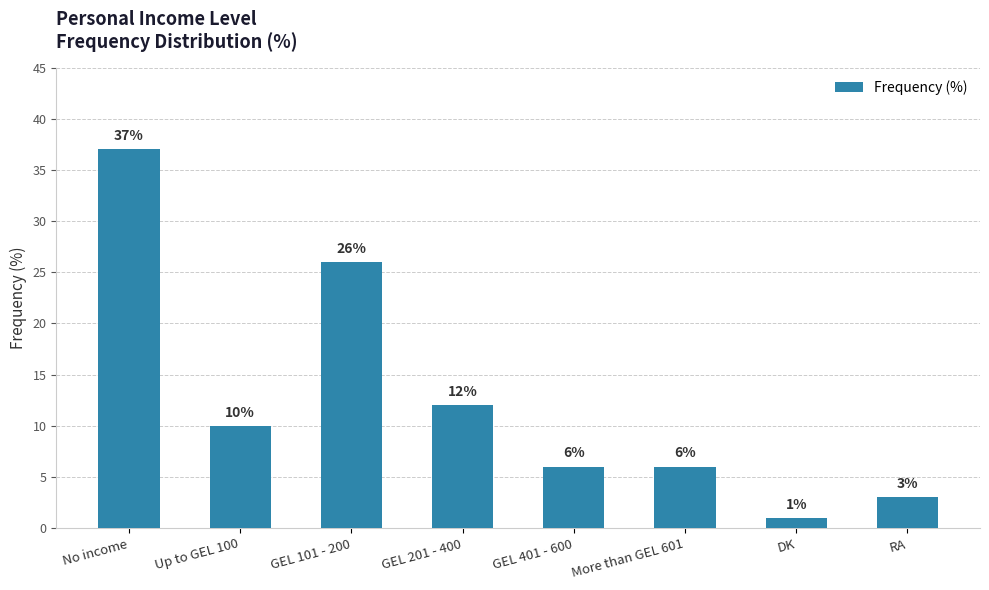

Reading left to right, what are all the values shown in this chart?

37	10	26	12	6	6	1	3